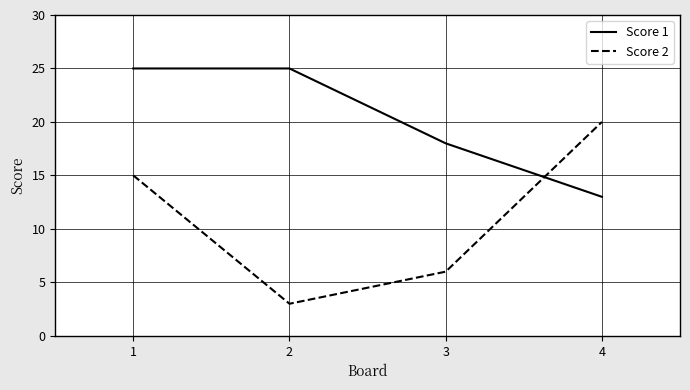

At 3, list the series in order from largest to smallest.

Score 1, Score 2